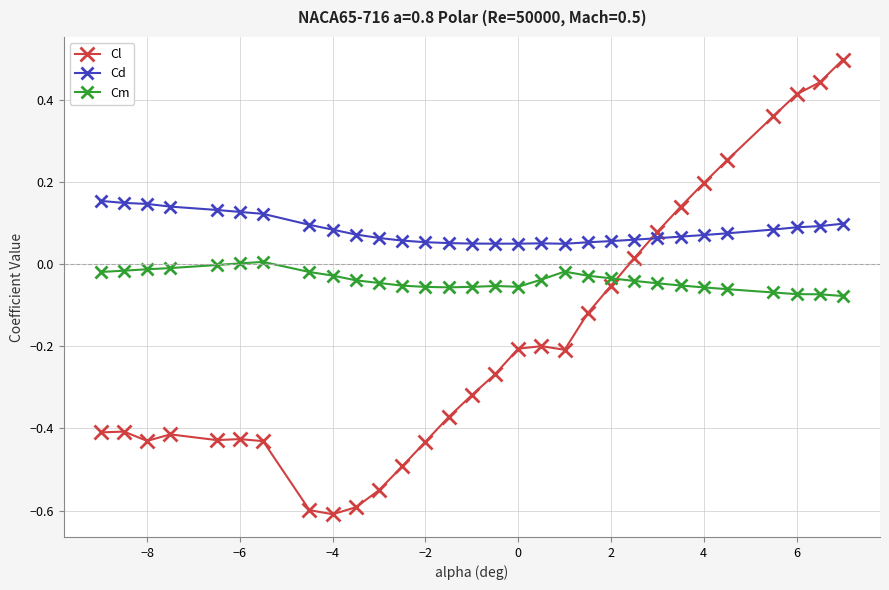

Which series has the largest total across all categories?

Cd